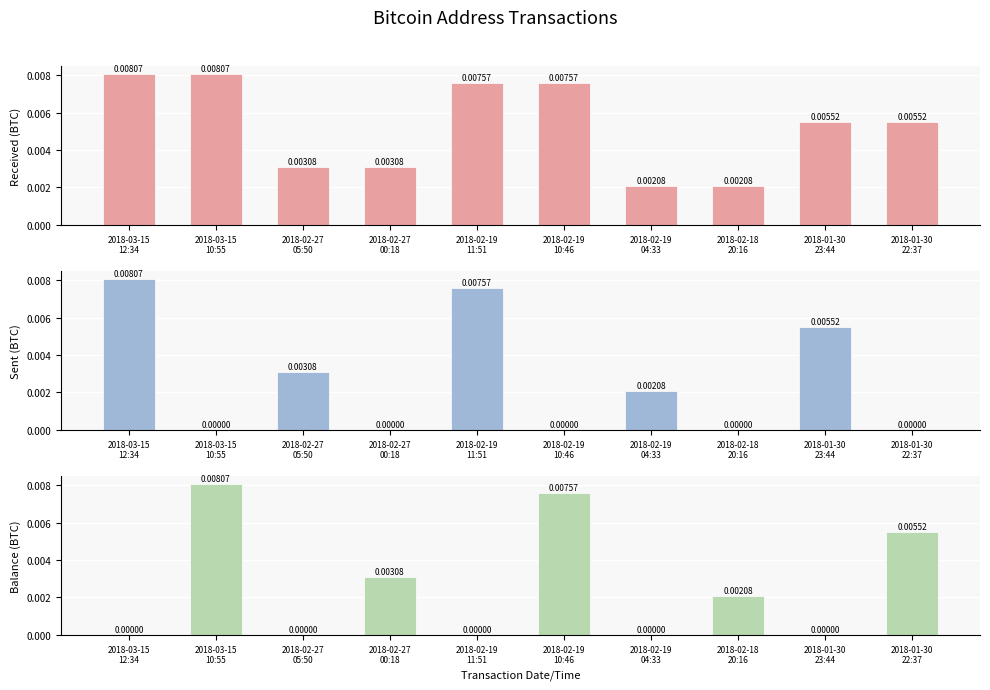

Rank the series at 2018-03-15
10:55 from highest to lowest value.

Received, Balance, Sent